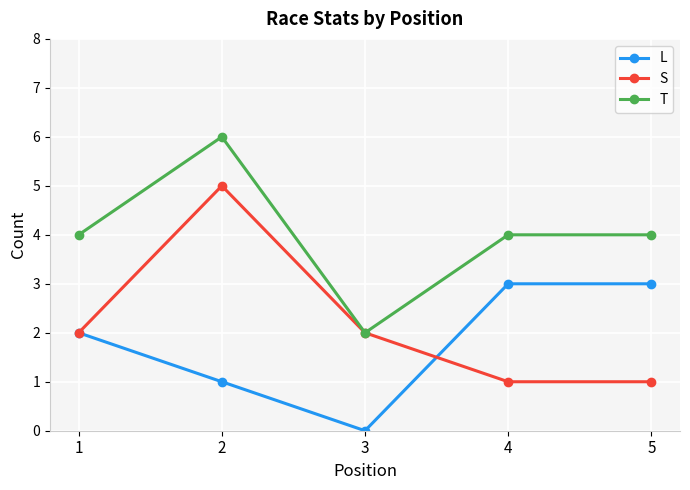

The T series shows 2 at 4. True or false?

False